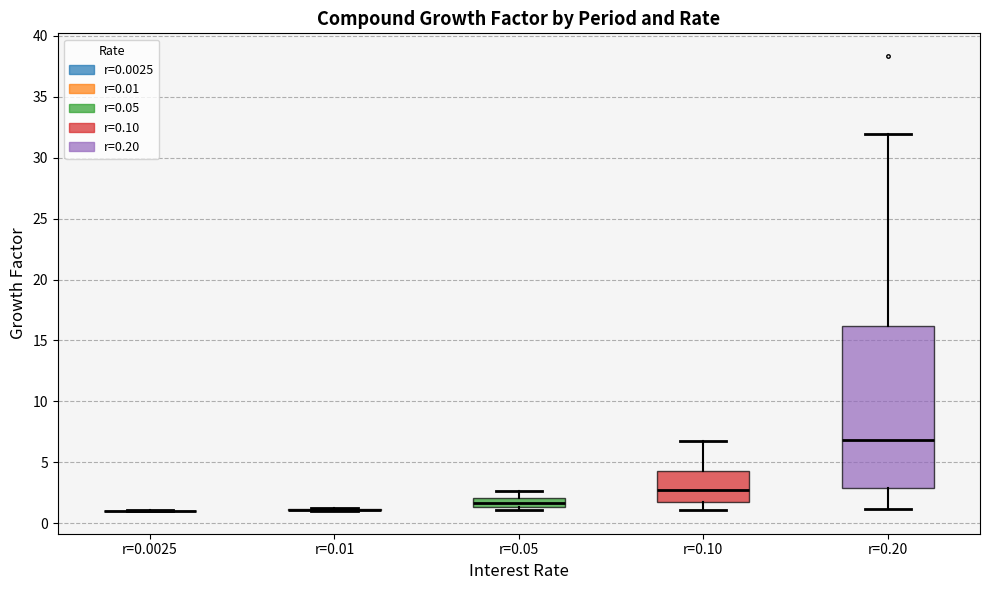

Reading left to right, transcribe this box plot: for each box, give where its median line is, the range the box spans, and where its two whiskers end, as read against the y-axis. The values are not printed on the chart, so give them approximately, as read against the axis.

r=0.0025: box collapsed to a line at 1.0, whiskers 1.0 to 1.0
r=0.01: box collapsed to a line at 1.0, whiskers 1.0 to 1.0
r=0.05: median 1.5 (inside the box), box 1.5 to 2.0, whiskers 1.0 to 2.5
r=0.10: median 2.5, box 1.5 to 4.5, whiskers 1.0 to 6.5
r=0.20: median 7.0, box 3.0 to 16.0, whiskers 1.0 to 32.0